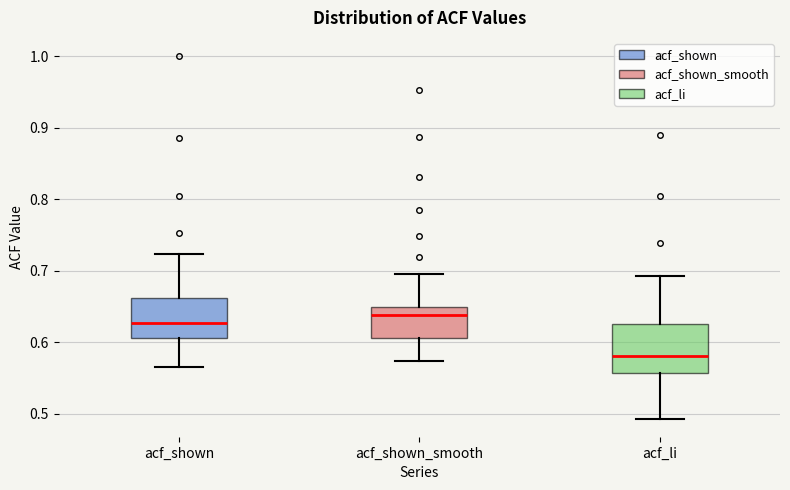

Which box's median line is the highest?

acf_shown_smooth